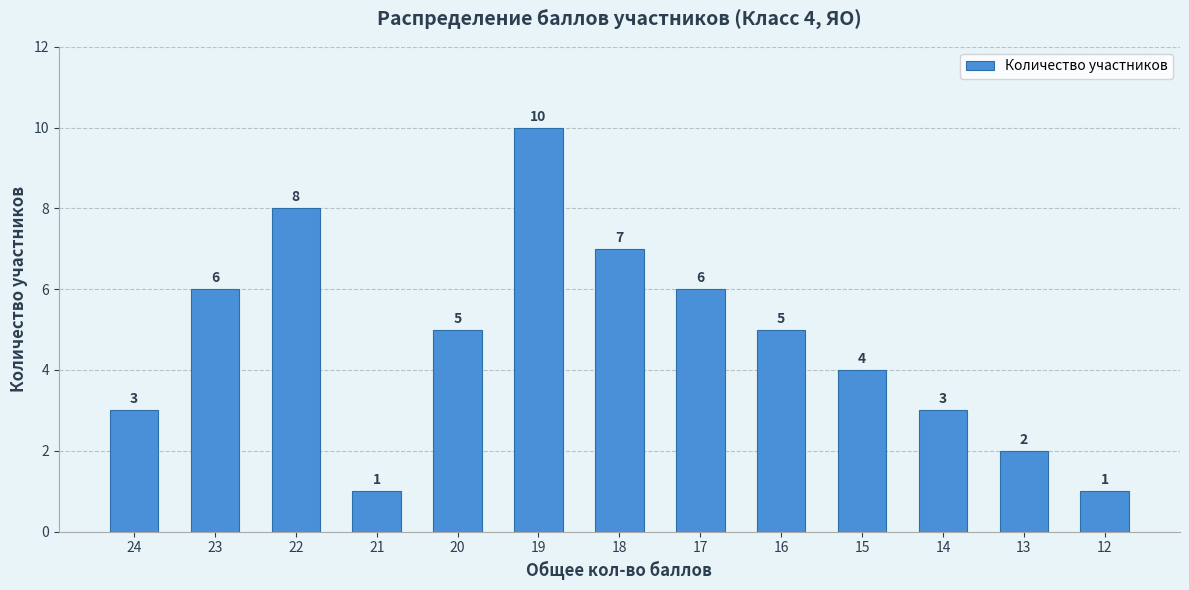

What is the value of the 2nd bar from the left?

6